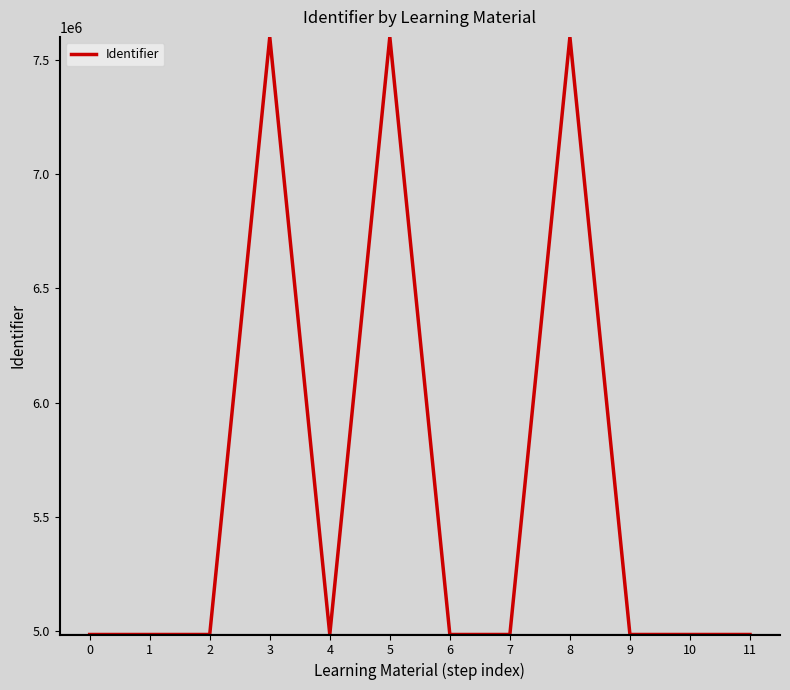

What is the difference between the maximum and minimum values?

2616247